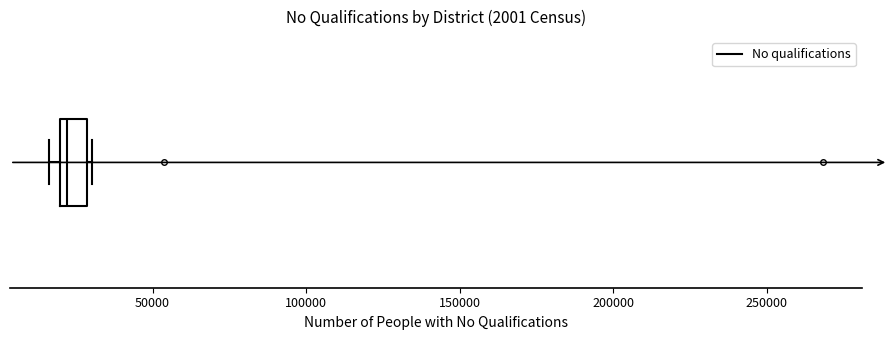

Read this box plot against the x-axis: the position of the median line, the range covered by the box, and the ends of both whiskers. The values are not printed on the chart, so give them approximately, as read against the axis.

median 20000 (just right of the box's left edge), box 20000 to 30000, whiskers 15000 to 30000